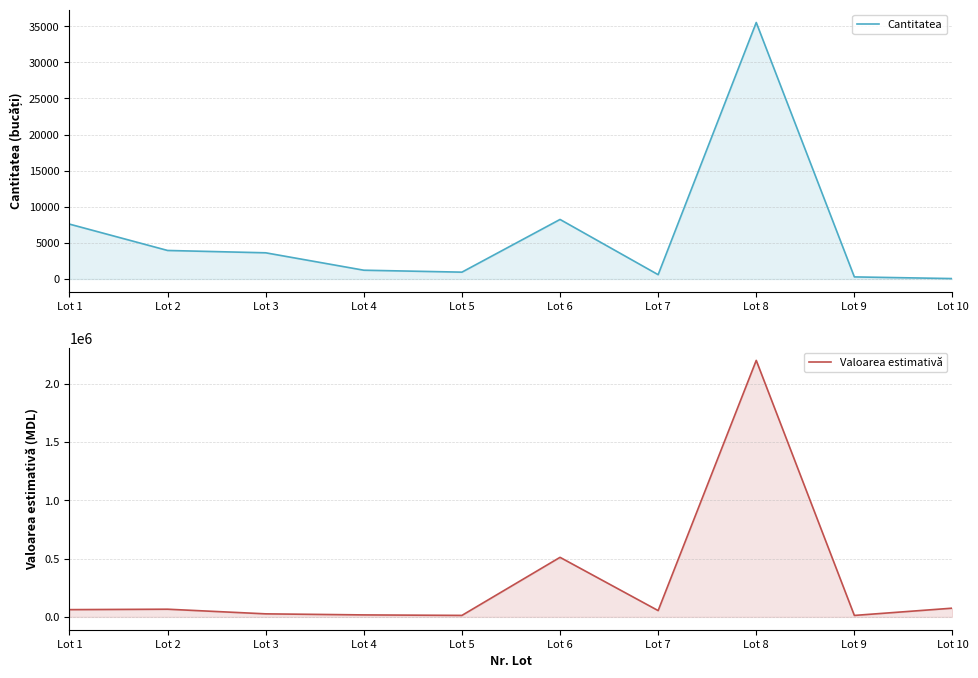

At which category is the sum across all series the highest?

Lot 8